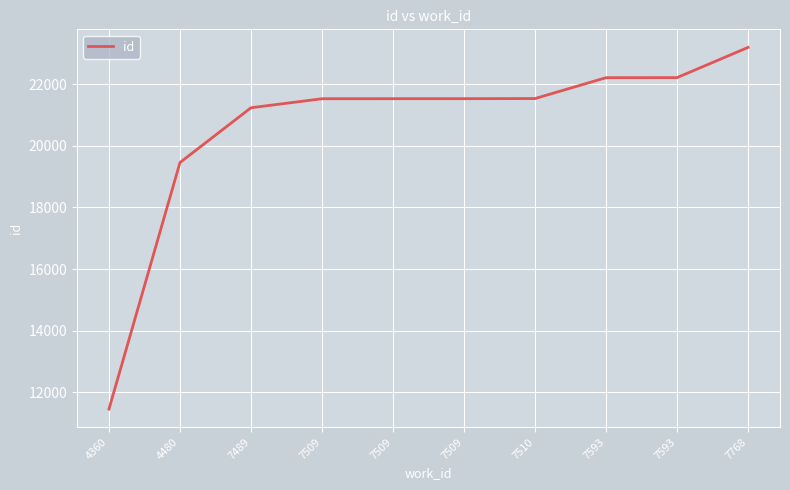

Does the chart have visible grid lines?

Yes